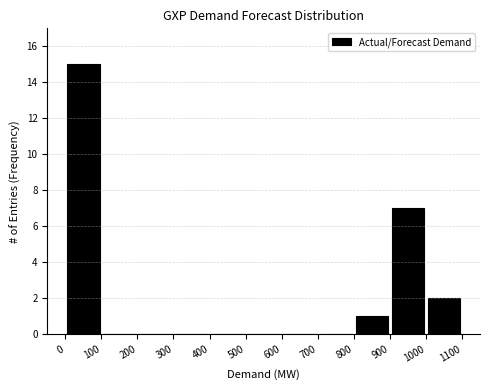

How tall is the bar that spans 0 to 100 on the x-axis? The values are not printed on the chart, so give them approximately, as read against the axis.

15